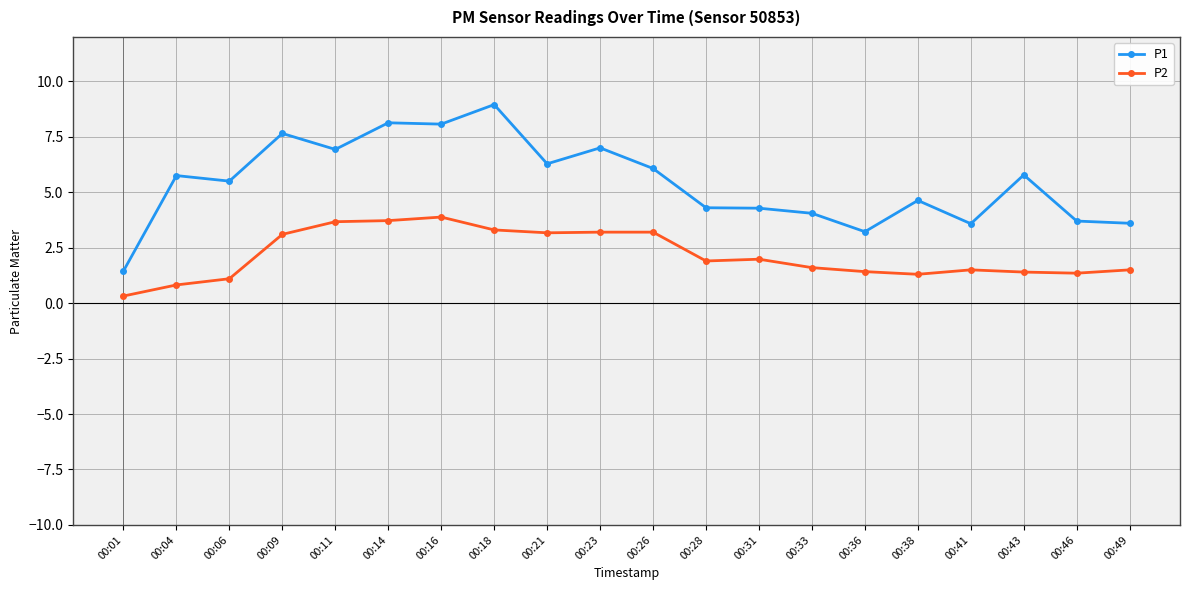

How many values in the P2 series are below 1?

2